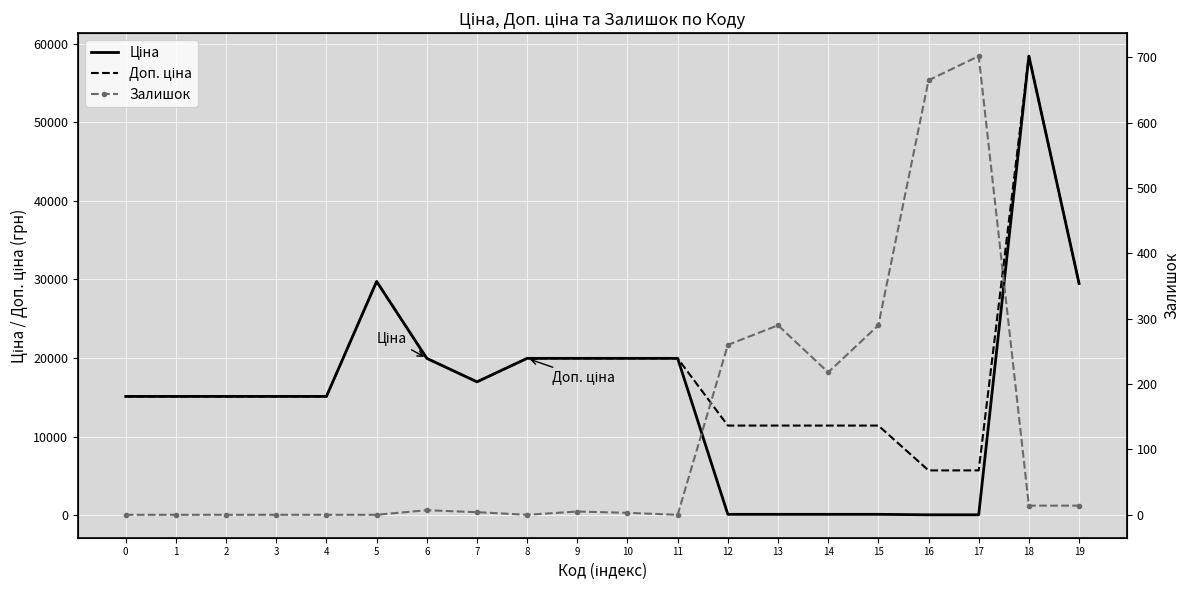

Is the value of Ціна at 13 greater than the value of Доп. ціна at 18?

No